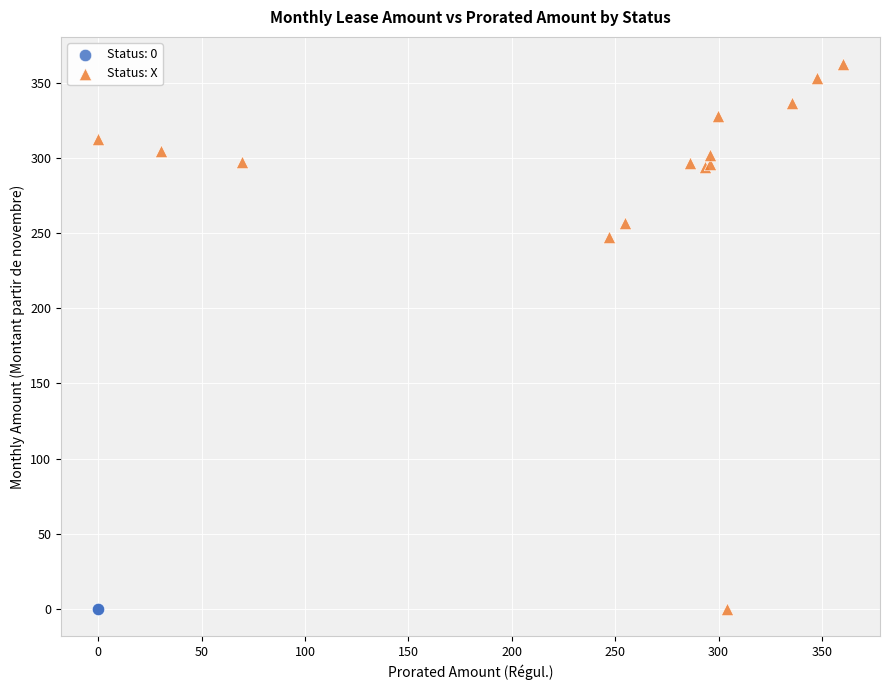

Which series contains the highest Y value?

Status: X